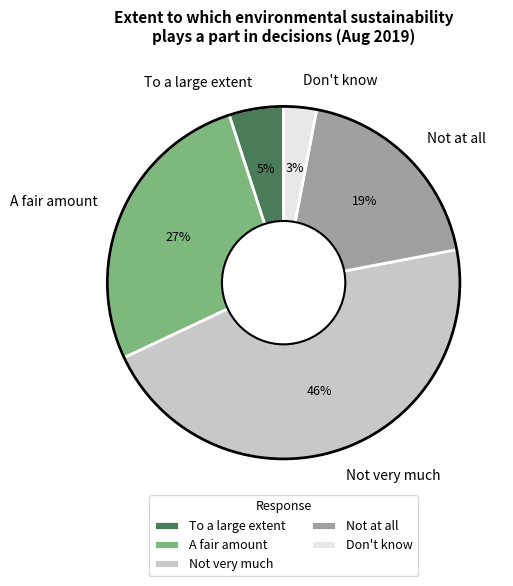

Count the number of slices in the pie.

5